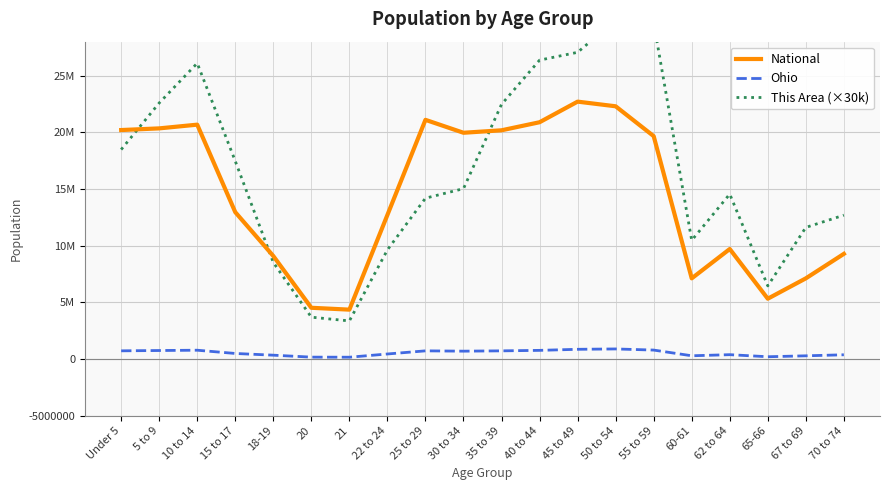

Which series has the largest total across all categories?

This Area (×30k)